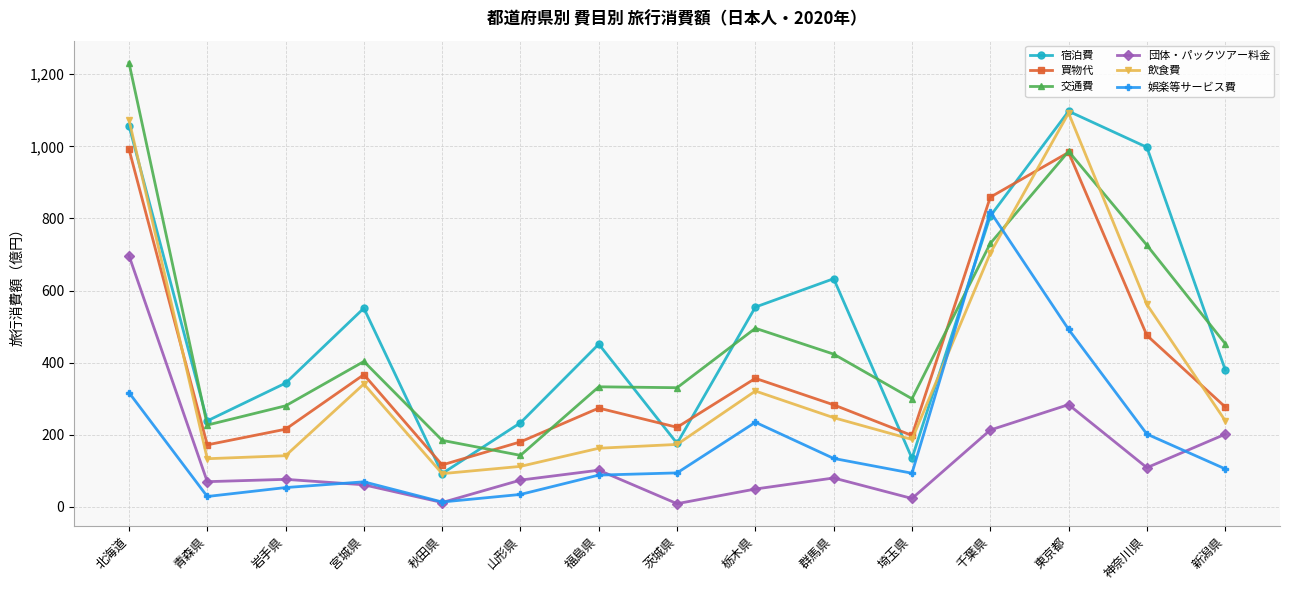

What is the maximum value for 宿泊費?

1097.5